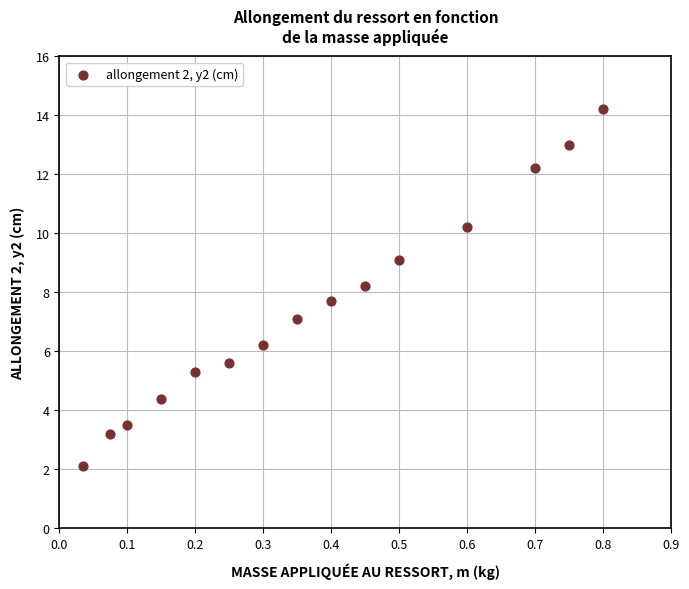

What is the range of Y values (max minus min)?

12.1